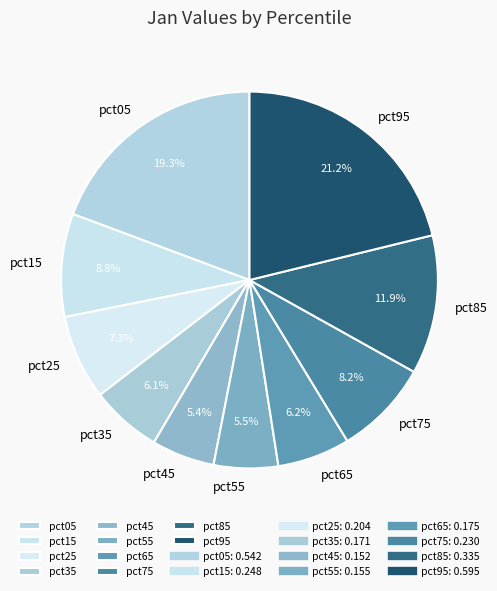

Between pct65 and pct95, which is larger?

pct95